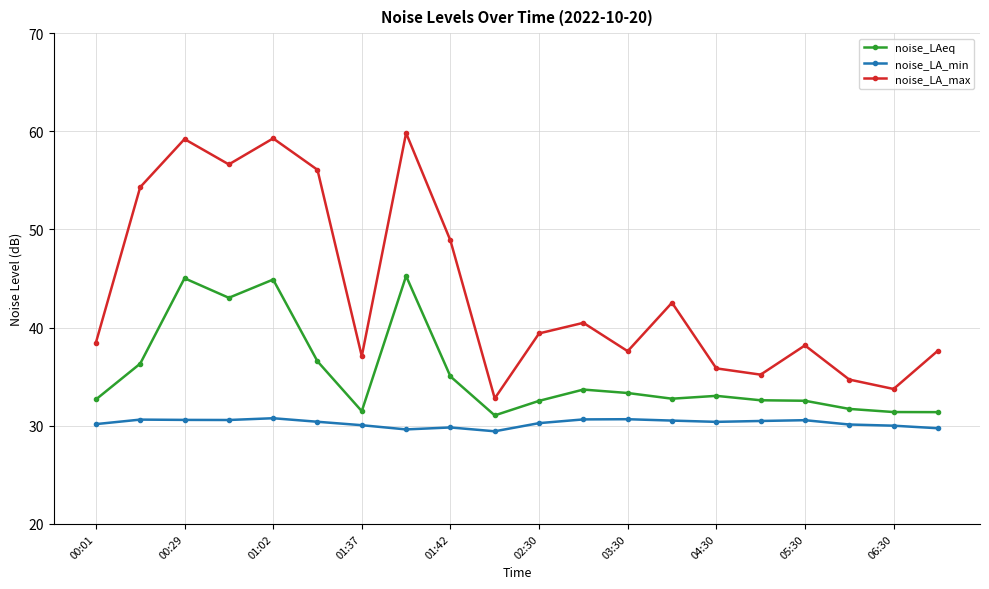

How many interior local valleys does the noise_LA_max series have?

6